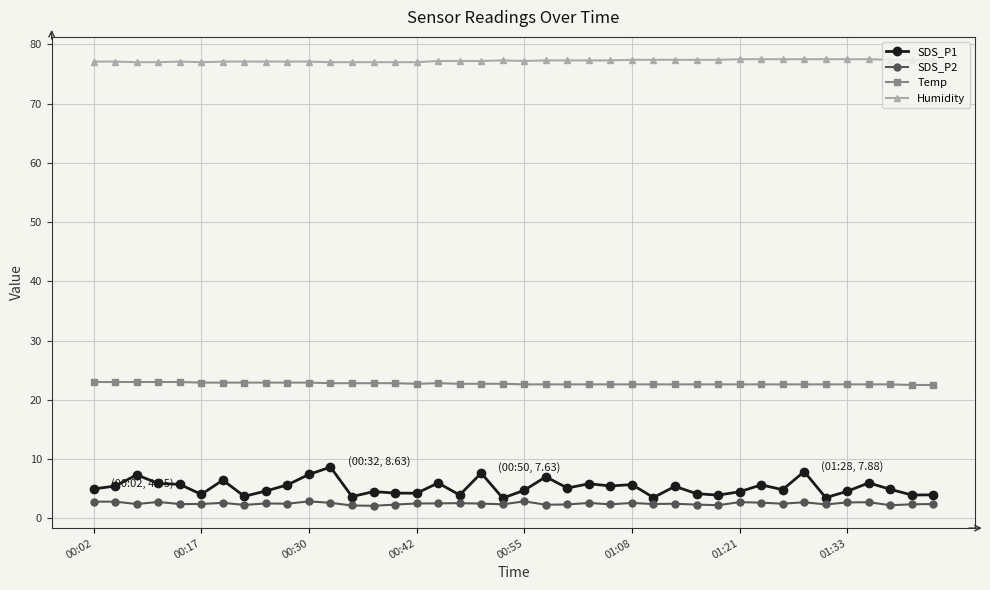

Which series has the largest total across all categories?

Humidity